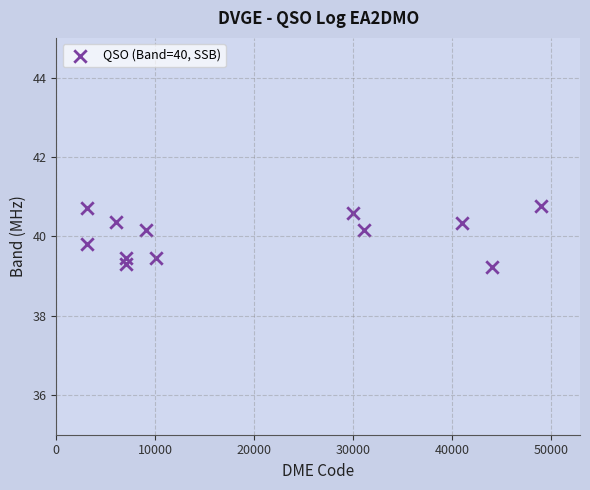

What is the average X value?

20050.5